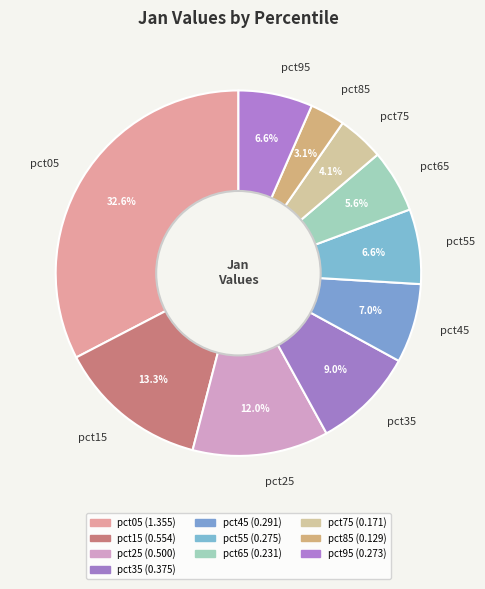

What percentage is NOT represented by pct95?

93.4%